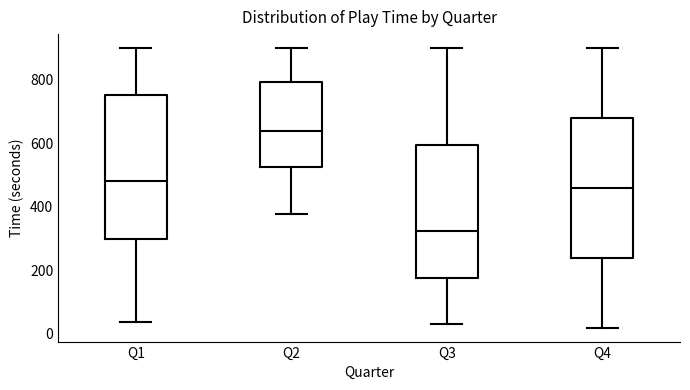

Which box has the highest median line?

Q2